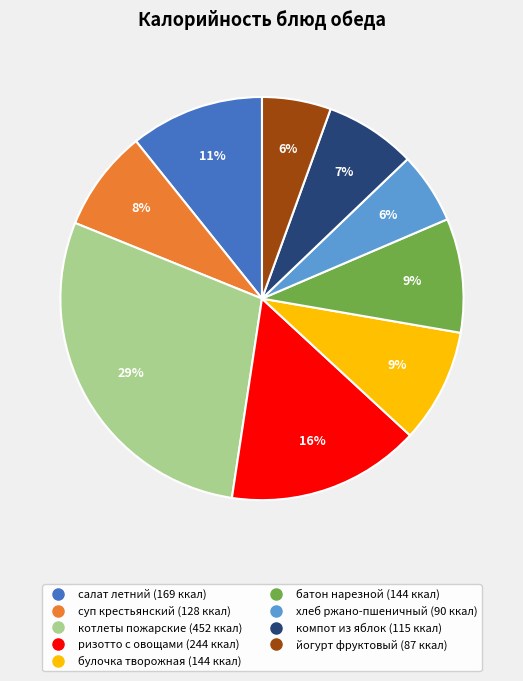

To the nearest percent, what is the difference between the largest and smallest slice percentages?

23%